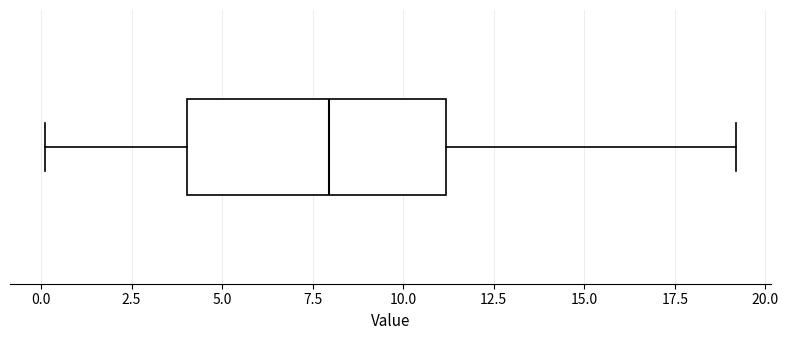

Where is the left edge of the box on the x-axis? The values are not printed on the chart, so give them approximately, as read against the axis.

4